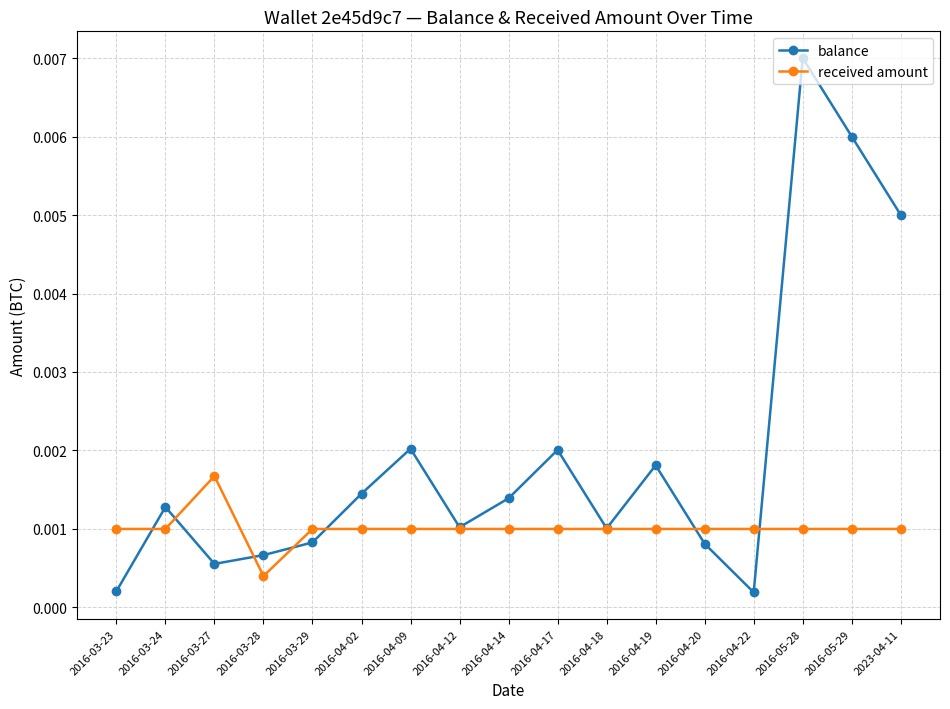

Count the received amount values in the range 0 to 1.

17